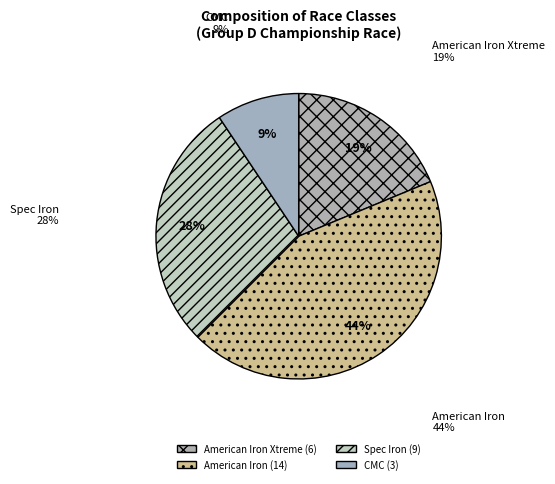

Rank the categories by value from highest to lowest.

American Iron, Spec Iron, American Iron Xtreme, CMC